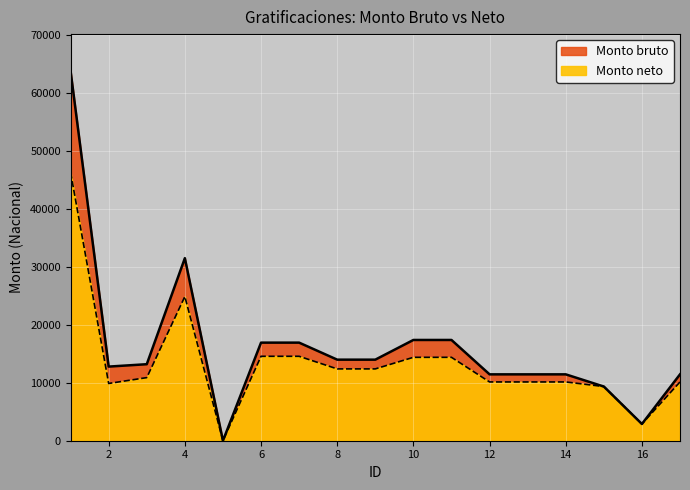

What is the value of the Monto neto point at the 11th from the left?

14379.1